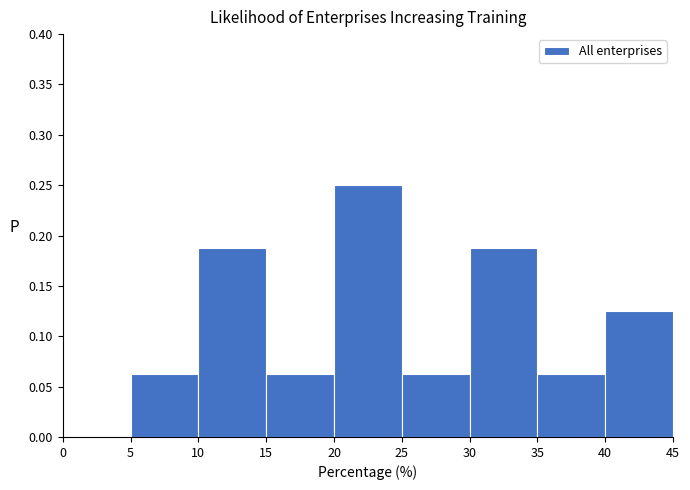

Reading left to right, transcribe this chart: for each bar, give the range it covers on the x-axis and its height. The values are not printed on the chart, so give them approximately, as read against the axis.

0 to 5: 0
5 to 10: 0.065
10 to 15: 0.190
15 to 20: 0.065
20 to 25: 0.250
25 to 30: 0.065
30 to 35: 0.190
35 to 40: 0.065
40 to 45: 0.125